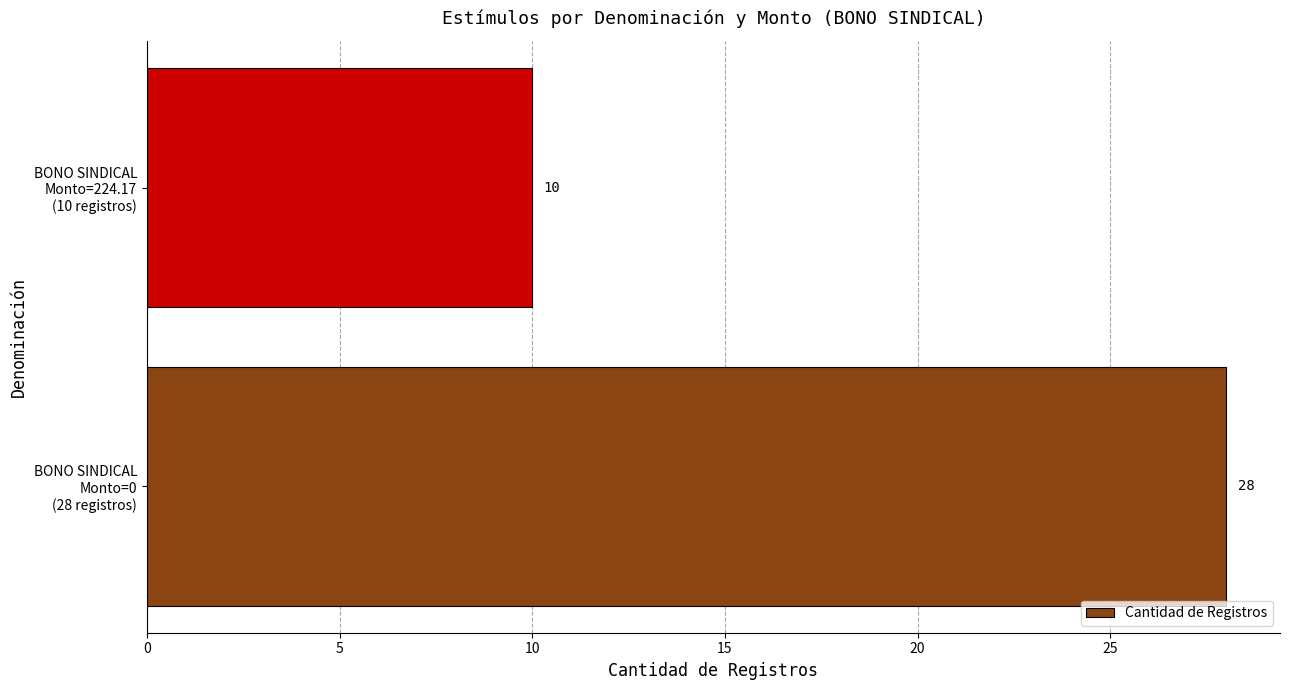

How many values are below 28?

1